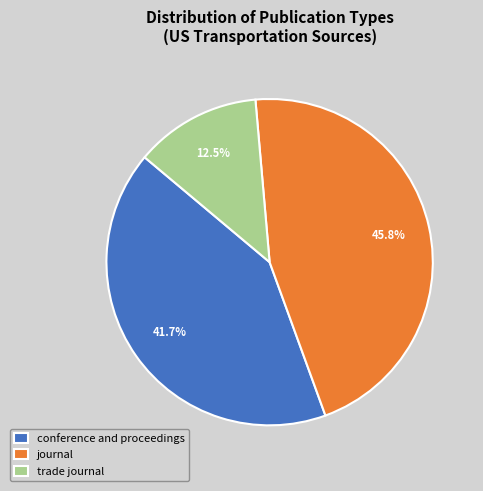

How many slices are in this pie chart?

3